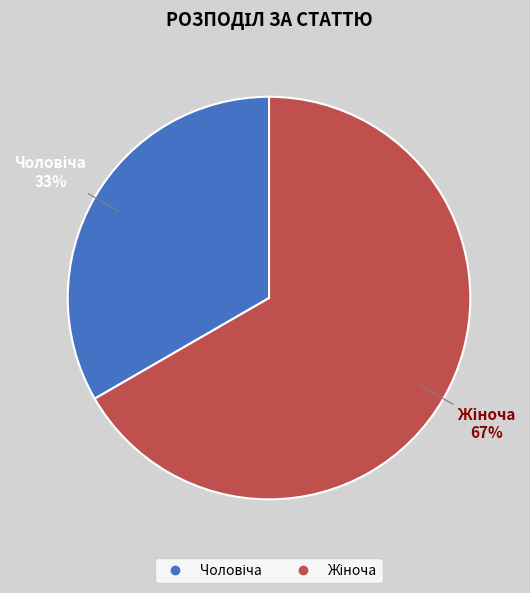

To the nearest percent, what is the average slice percentage?

50%